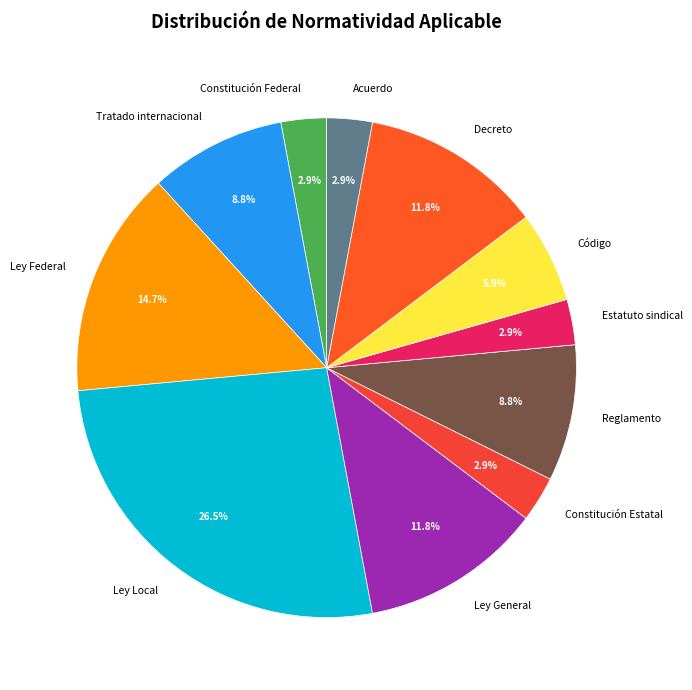

To the nearest percent, what is the combined percentage of Ley Local and Reglamento?

35%